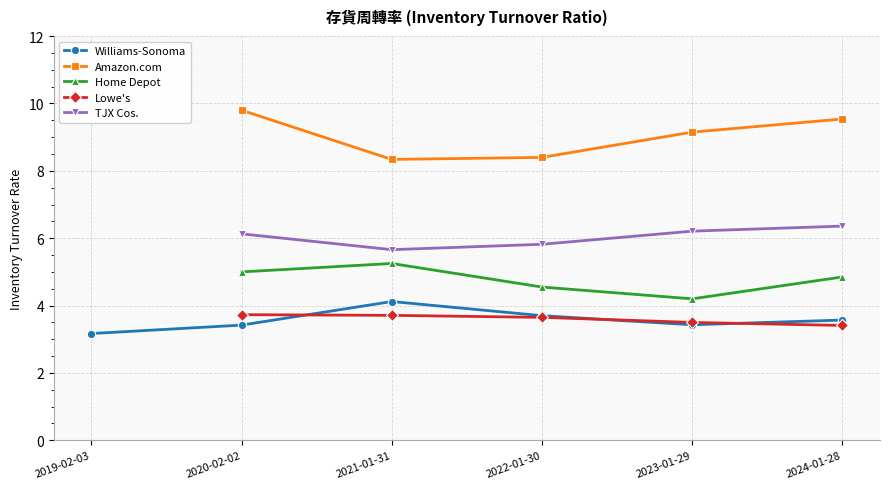

Which series has the largest range (max minus min)?

Amazon.com